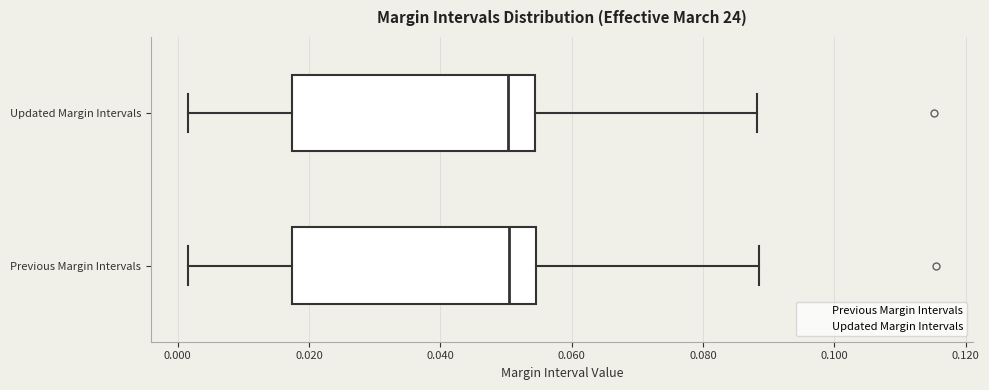

Reading bottom to top, transcribe this box plot: for each box, give where its median line is, the range the box spans, and where its two whiskers end, as read against the x-axis. The values are not printed on the chart, so give them approximately, as read against the axis.

Previous Margin Intervals: median 0.050, box 0.018 to 0.054, whiskers 0.002 to 0.088
Updated Margin Intervals: median 0.050, box 0.018 to 0.054, whiskers 0.002 to 0.088